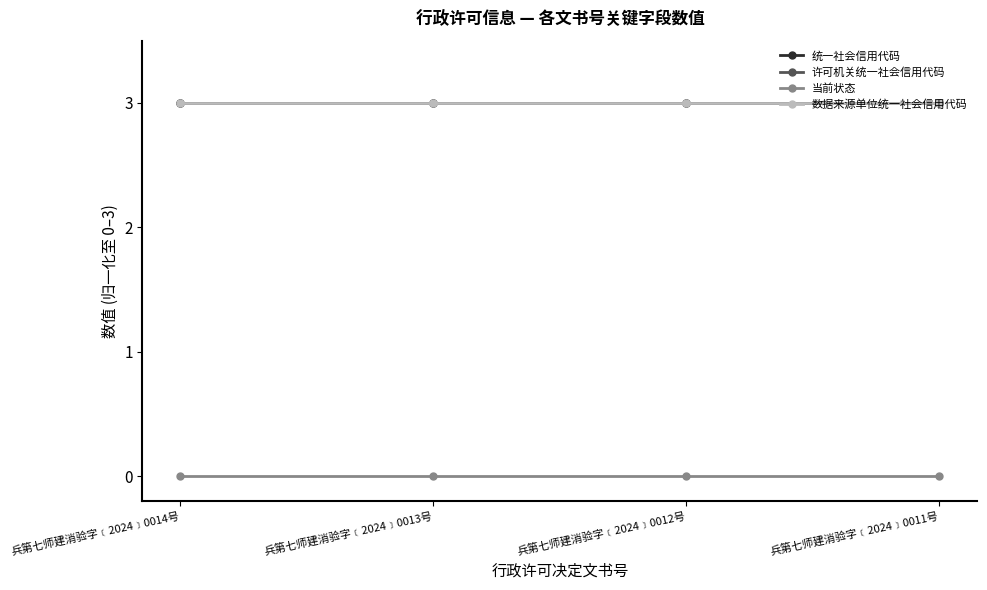

At which label does 当前状态 reach its minimum?

兵第七师建消验字﹝2024﹞0014号